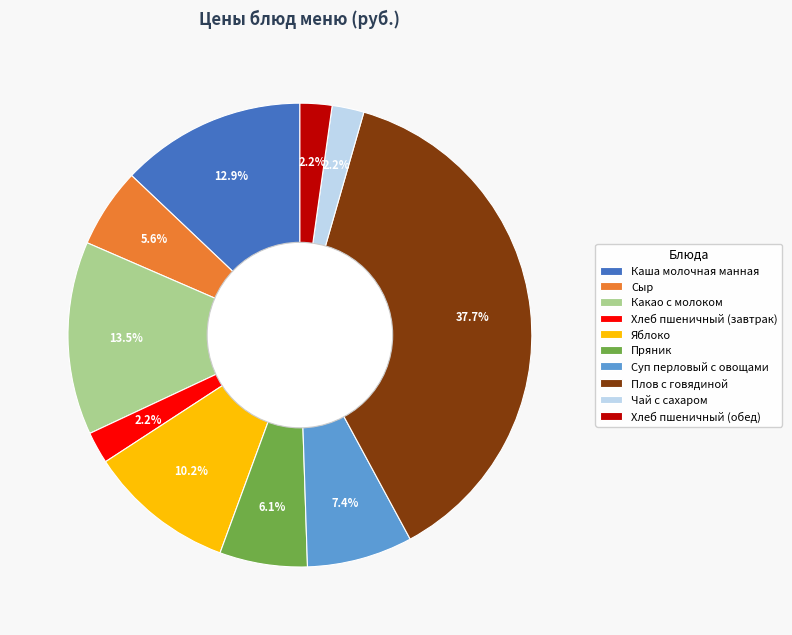

Does any single category account for the majority?

No